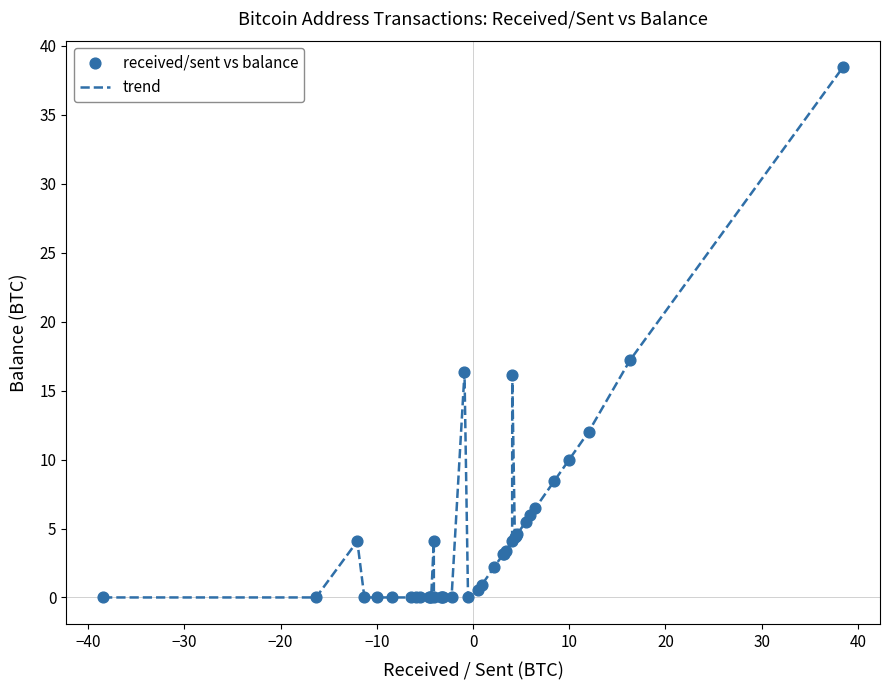

What is the difference between the maximum and minimum values?

38.5